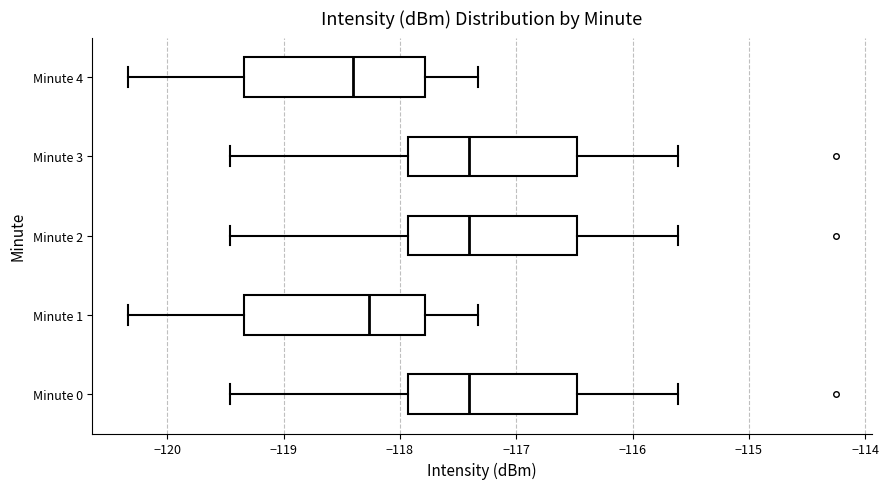

Where is the left edge of the box for Minute 2 on the x-axis? The values are not printed on the chart, so give them approximately, as read against the axis.

-117.9